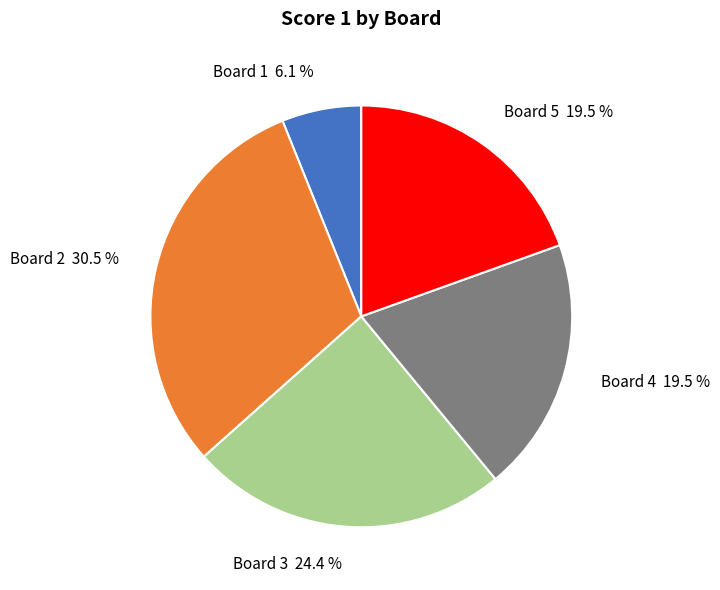

Which has a higher value, Board 1 6.1 % or Board 2 30.5 %?

Board 2 30.5 %